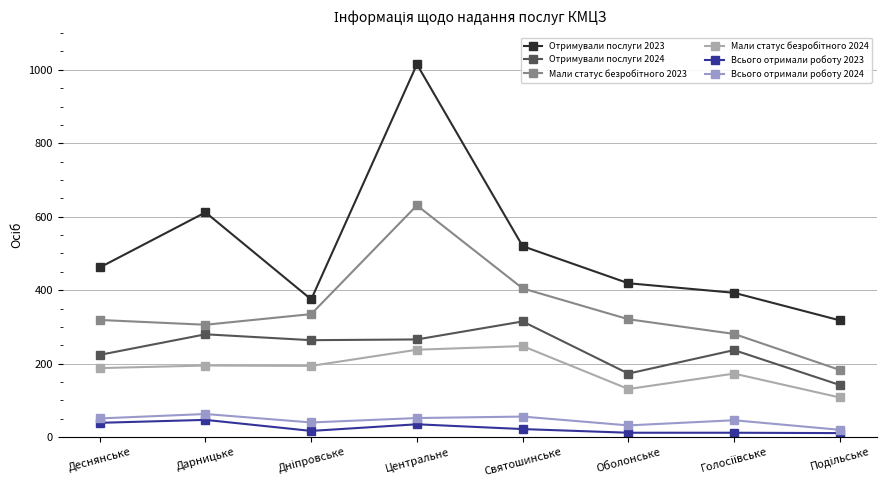

Which series has the widest spread of values?

Отримували послуги 2023